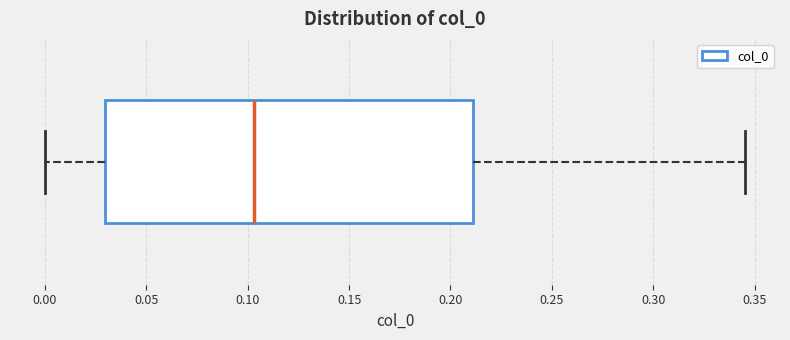

Read this box plot against the x-axis: the position of the median line, the range covered by the box, and the ends of both whiskers. The values are not printed on the chart, so give them approximately, as read against the axis.

median 0.105, box 0.030 to 0.210, whiskers 0.000 to 0.345